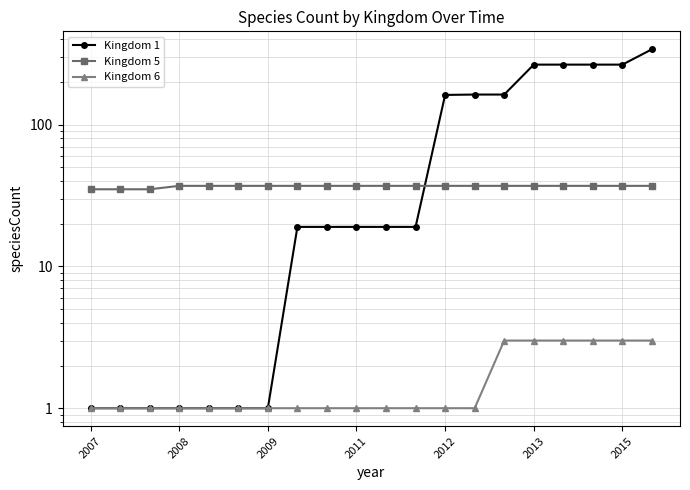

Between 2007 and 7, which series saw the biggest shift?

Kingdom 1